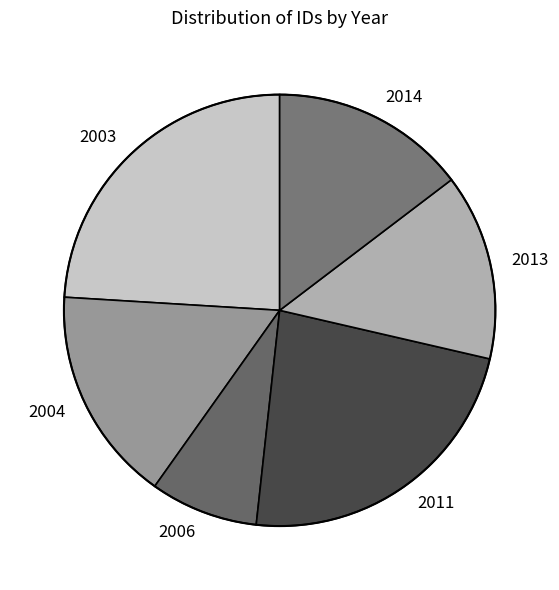

Rank the categories by value from lowest to highest.

2006, 2013, 2014, 2004, 2011, 2003